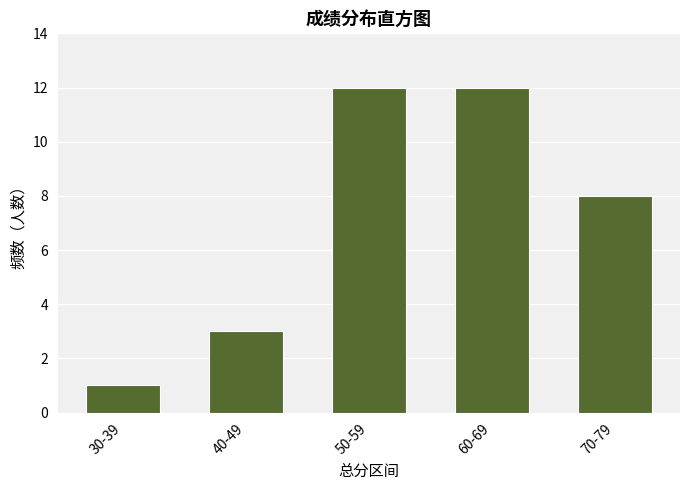

Reading left to right, list all the values displayed in this chart.

30-39=1	40-49=3	50-59=12	60-69=12	70-79=8